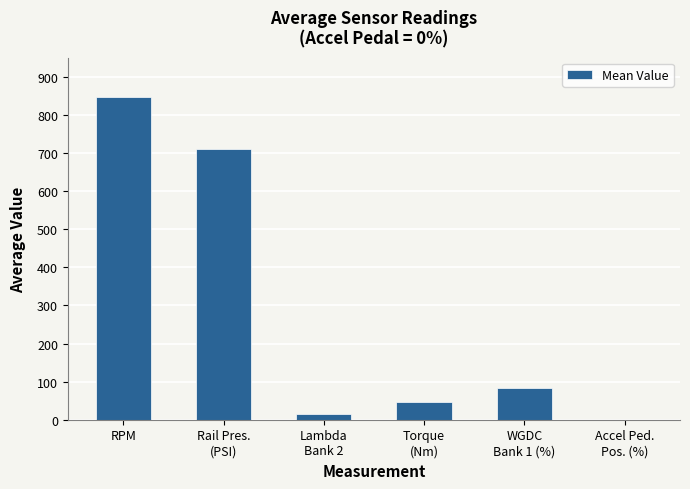

Which has a higher value, Torque
(Nm) or RPM?

RPM